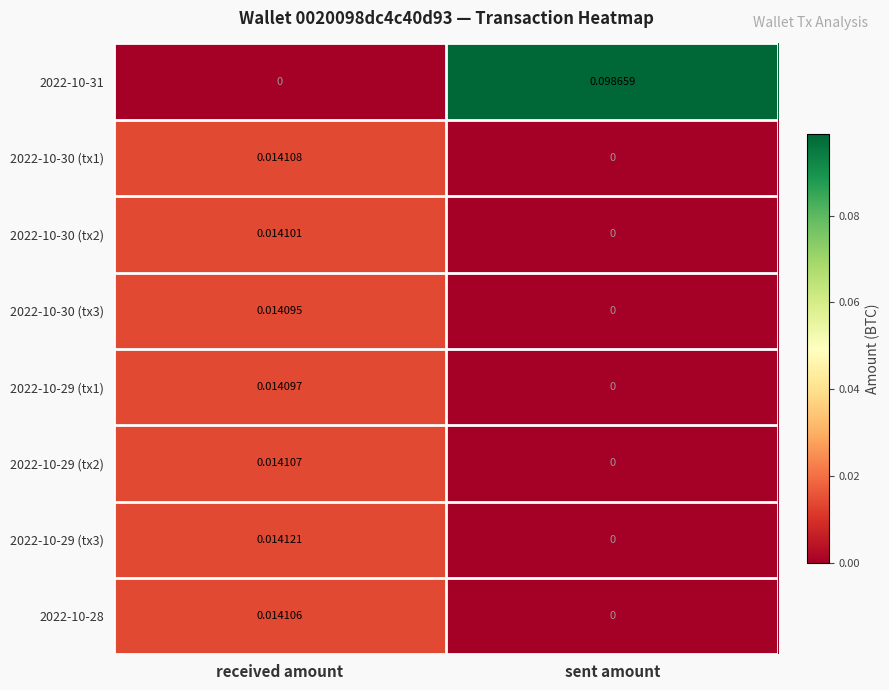

Rank the categories by 2022-10-29 (tx3) value from highest to lowest.

received amount, sent amount